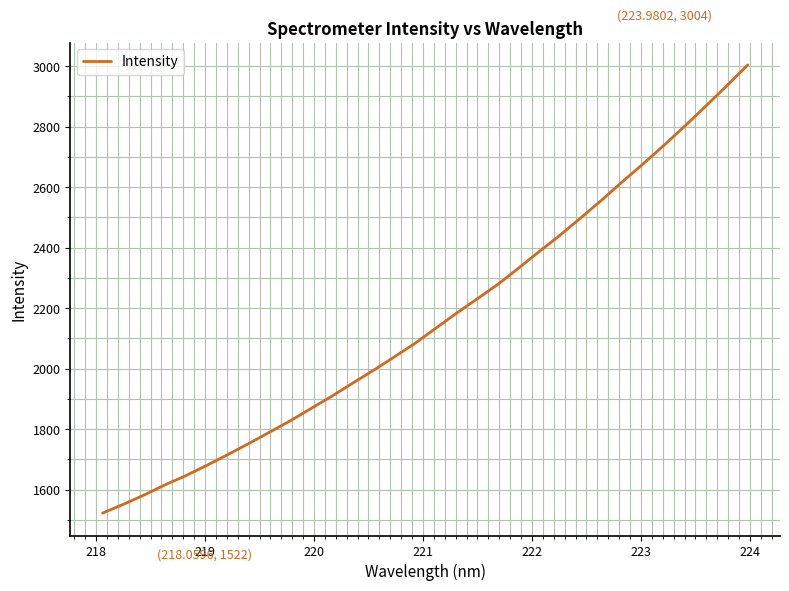

What is the minimum value shown in the chart?

1522.2